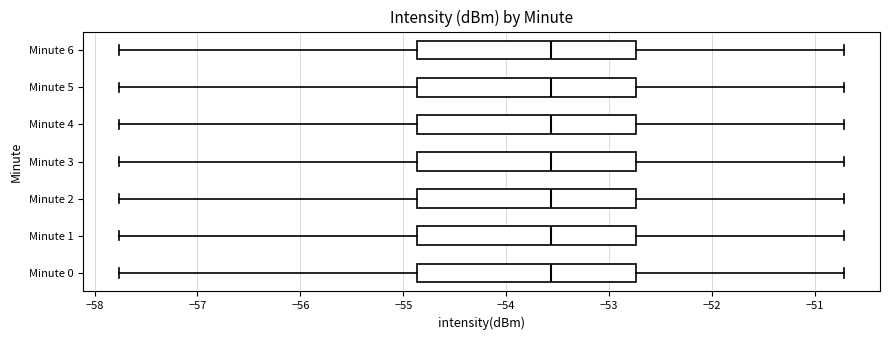

Reading bottom to top, read every box against the x-axis: the position of its median line, the range the box covers, and the ends of its whiskers. The values are not printed on the chart, so give them approximately, as read against the axis.

Minute 0: median -53.6, box -54.9 to -52.7, whiskers -57.8 to -50.7
Minute 1: median -53.6, box -54.9 to -52.7, whiskers -57.8 to -50.7
Minute 2: median -53.6, box -54.9 to -52.7, whiskers -57.8 to -50.7
Minute 3: median -53.6, box -54.9 to -52.7, whiskers -57.8 to -50.7
Minute 4: median -53.6, box -54.9 to -52.7, whiskers -57.8 to -50.7
Minute 5: median -53.6, box -54.9 to -52.7, whiskers -57.8 to -50.7
Minute 6: median -53.6, box -54.9 to -52.7, whiskers -57.8 to -50.7